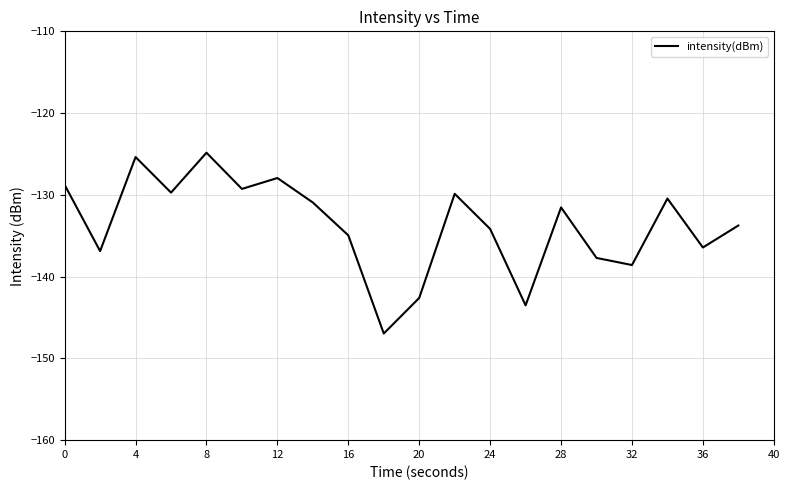

What is the smallest value displayed?

-147.0